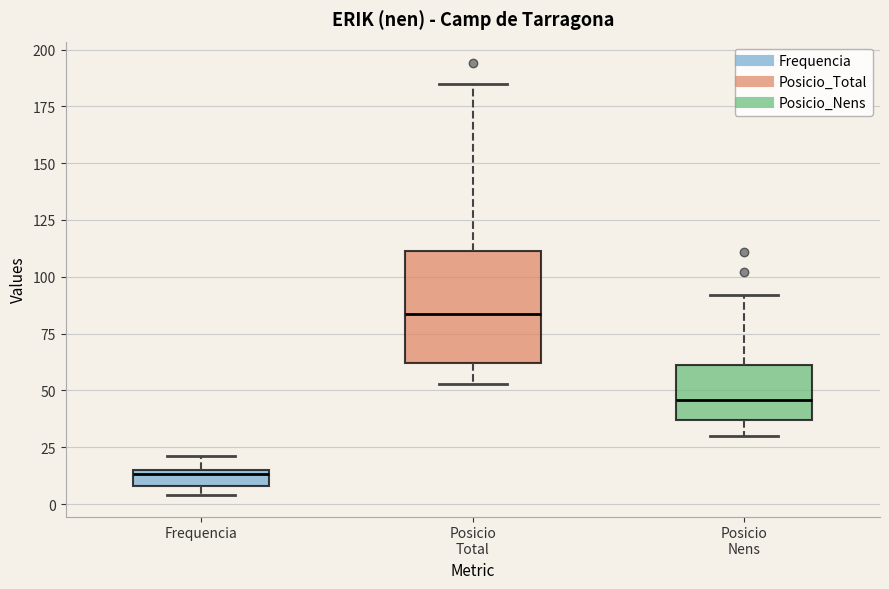

Where is the lower edge of the box for Posicio Total on the y-axis? The values are not printed on the chart, so give them approximately, as read against the axis.

60